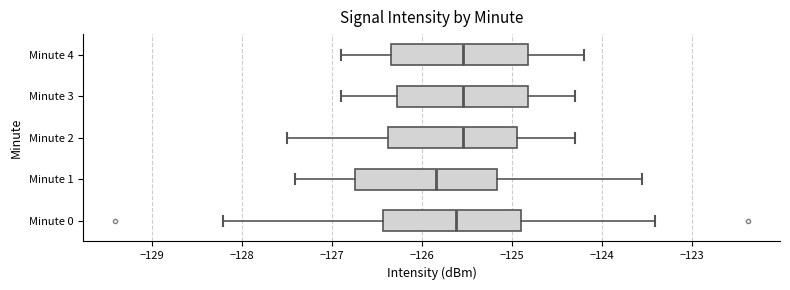

Reading bottom to top, read every box against the x-axis: the position of its median line, the range the box covers, and the ends of its whiskers. The values are not printed on the chart, so give them approximately, as read against the axis.

Minute 0: median -125.6, box -126.4 to -124.9, whiskers -128.2 to -123.4
Minute 1: median -125.8, box -126.7 to -125.2, whiskers -127.4 to -123.6
Minute 2: median -125.5, box -126.4 to -124.9, whiskers -127.5 to -124.3
Minute 3: median -125.5, box -126.3 to -124.8, whiskers -126.9 to -124.3
Minute 4: median -125.5, box -126.3 to -124.8, whiskers -126.9 to -124.2